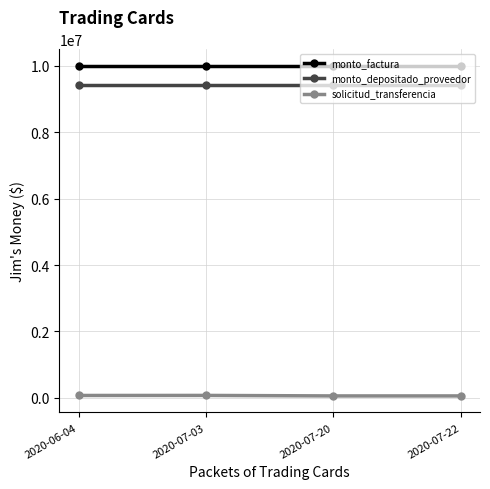

Which series has the largest total across all categories?

monto_factura